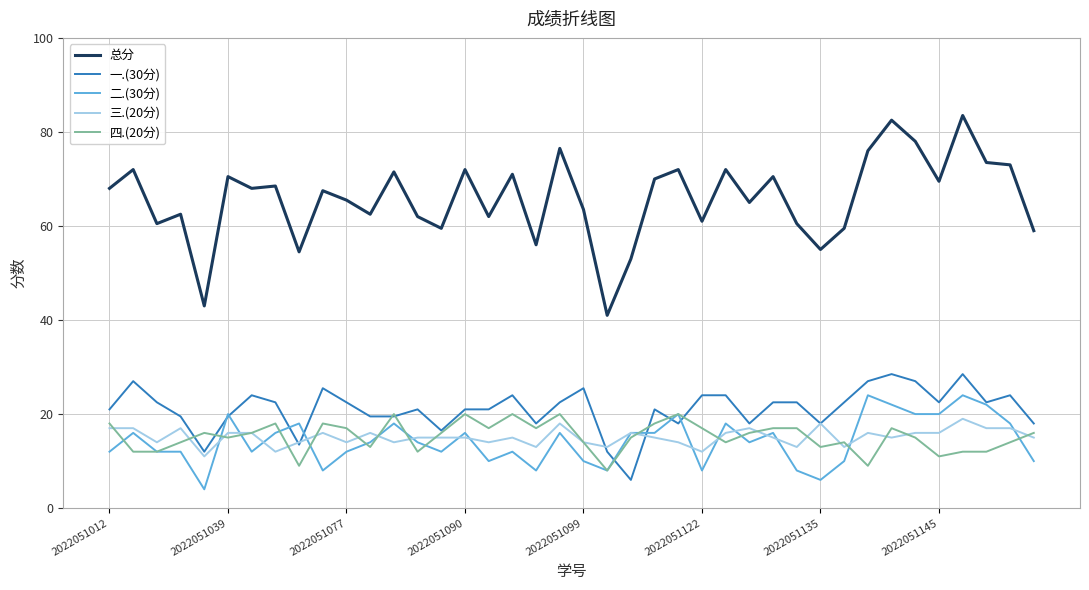

How many lines are shown in the chart?

5